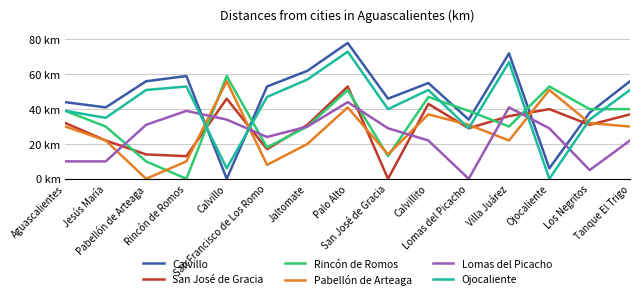

How many lines are shown in the chart?

6